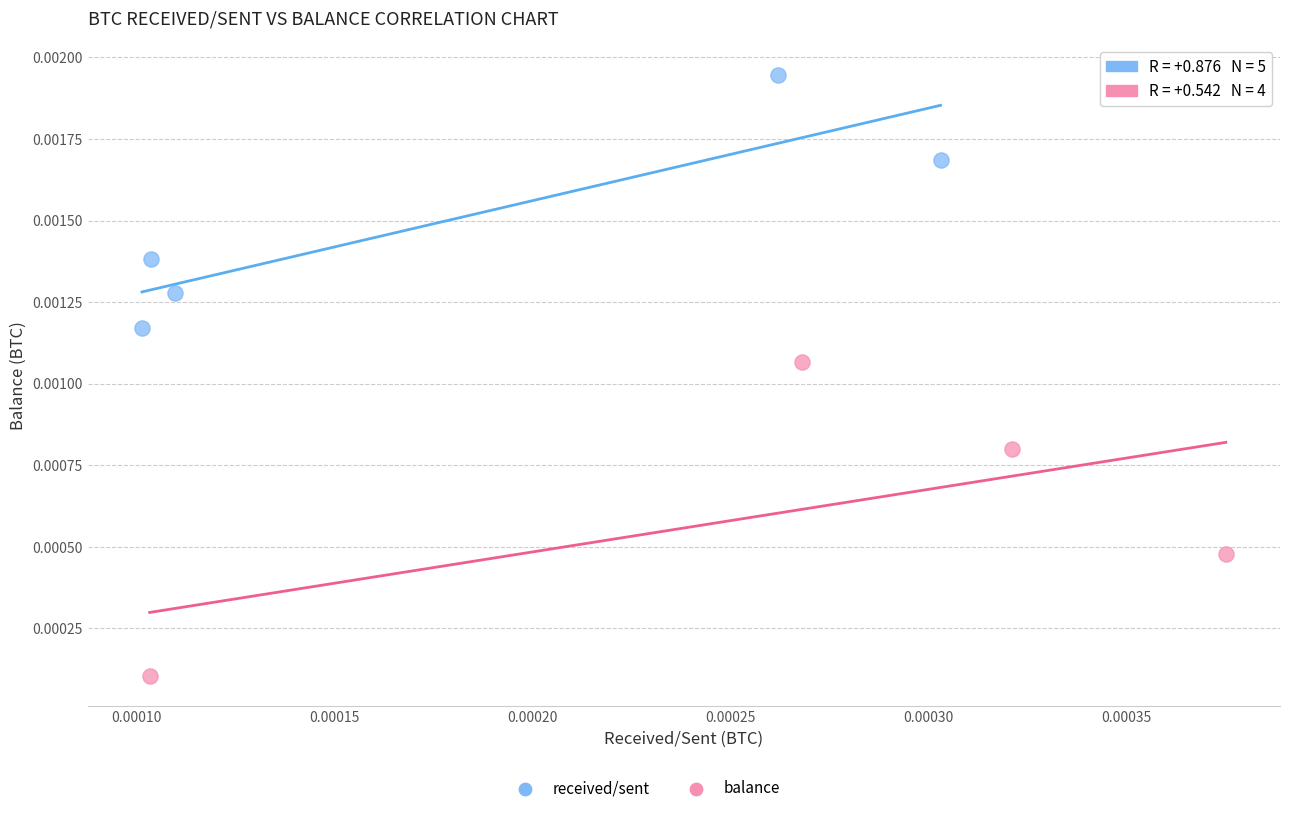

Which series has the widest spread of Y values?

balance